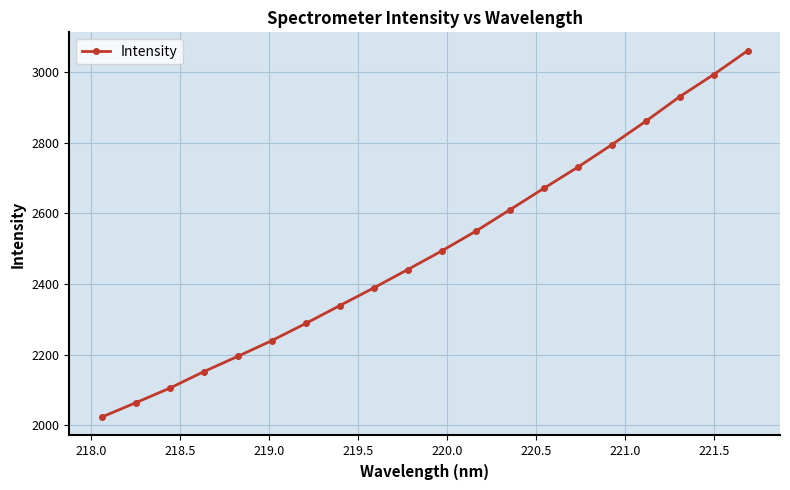

What is the value of the 4th point from the left?

2151.4